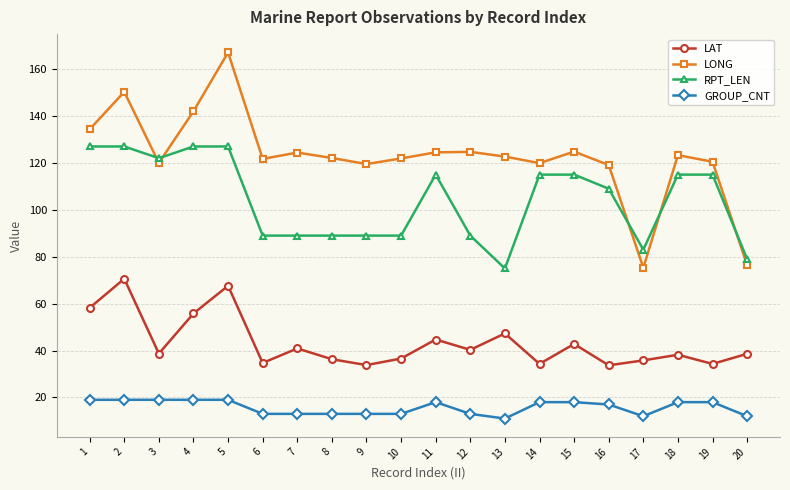

At which category does LAT reach its first local peak?

2